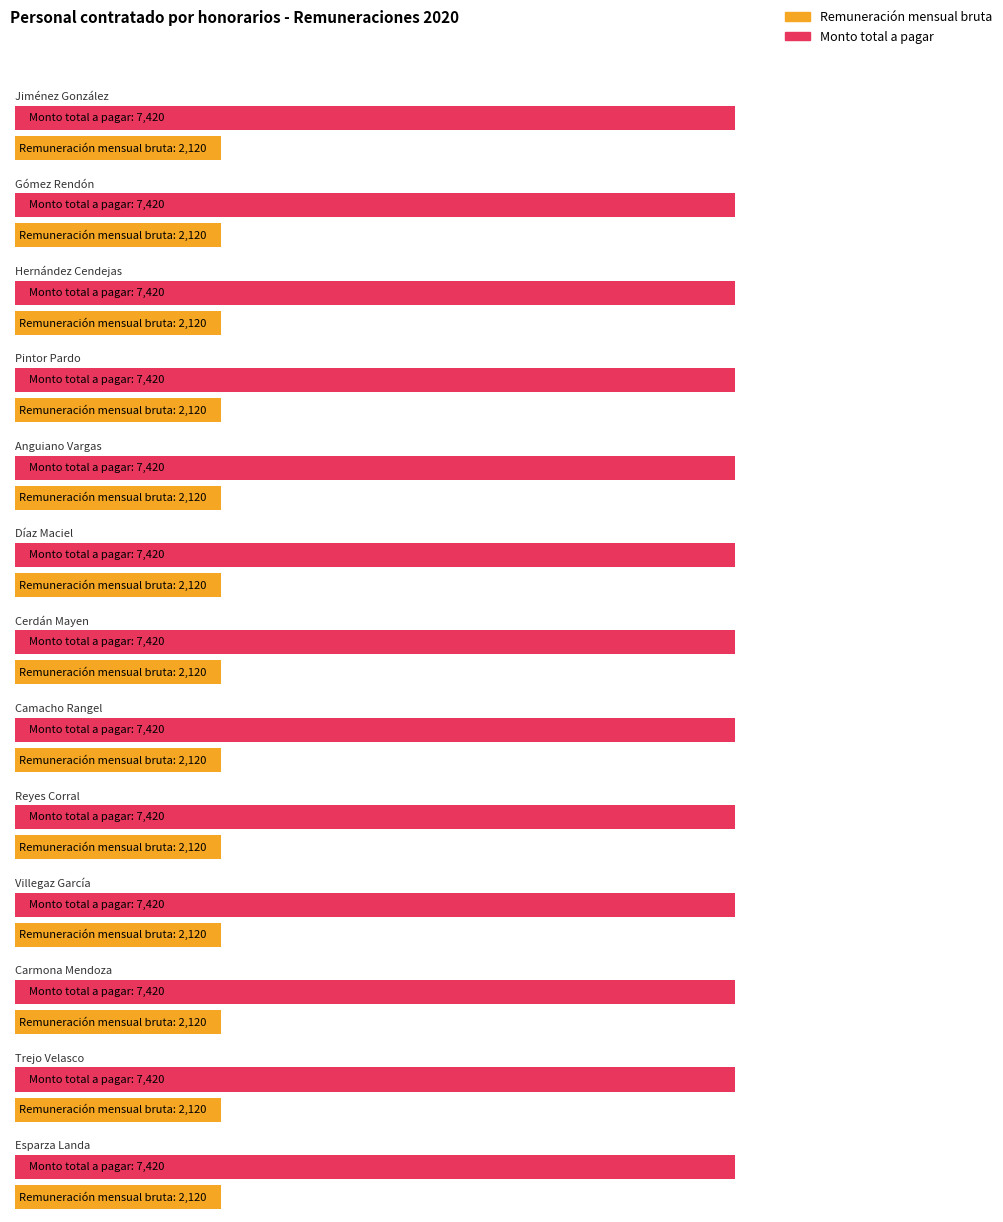

What is the greatest value displayed?

7420